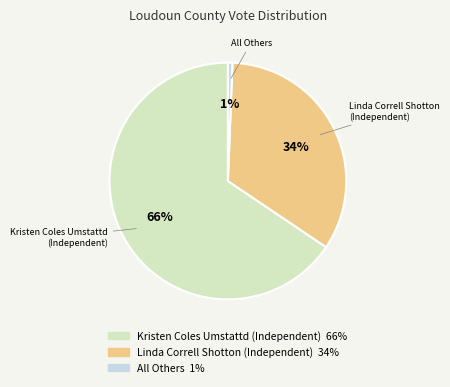

To the nearest percent, what is the average slice percentage?

33%